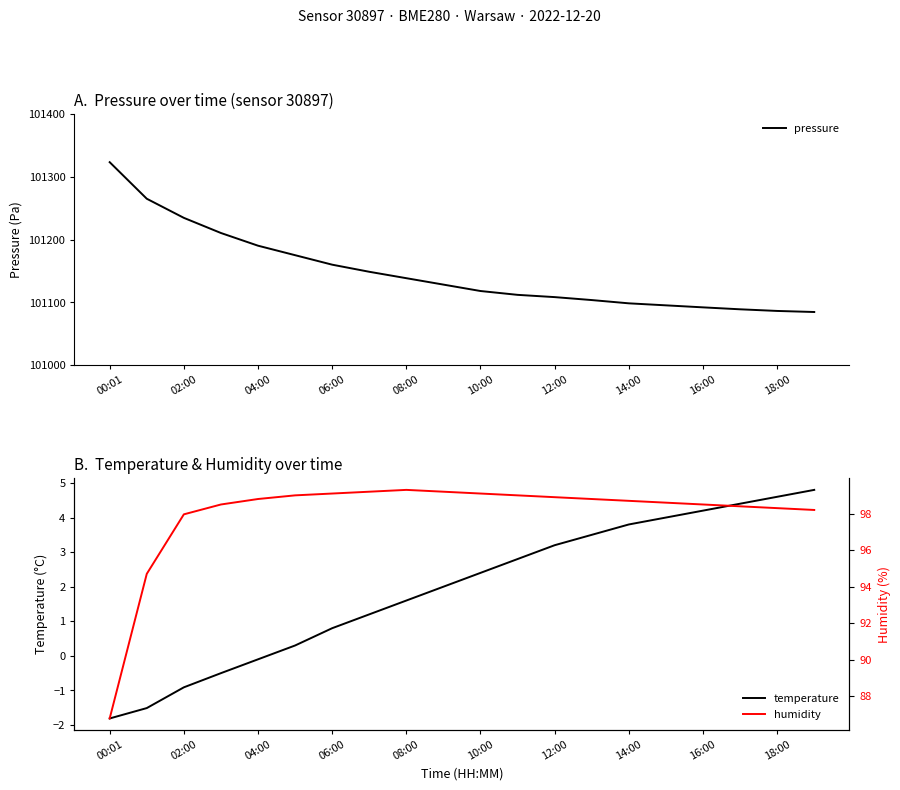

What is the total value across all series at 19?

101187.8